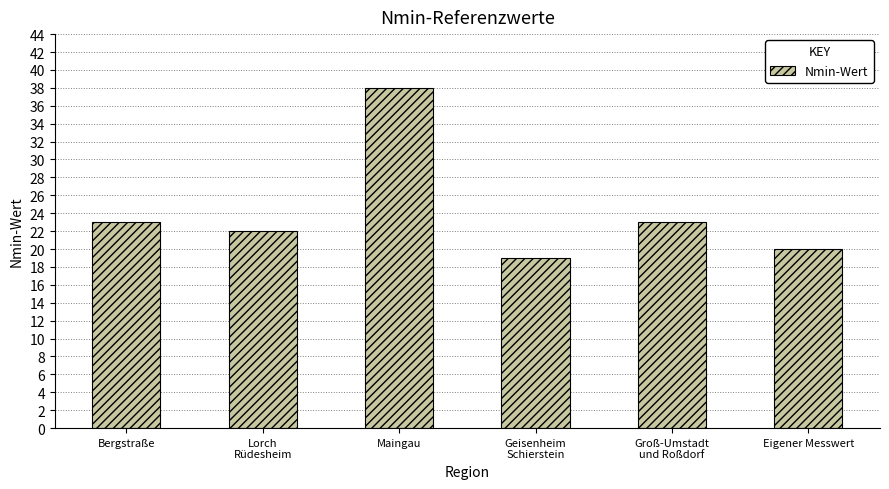

What is the sum of the values at Groß-Umstadt
und Roßdorf and Maingau?

61